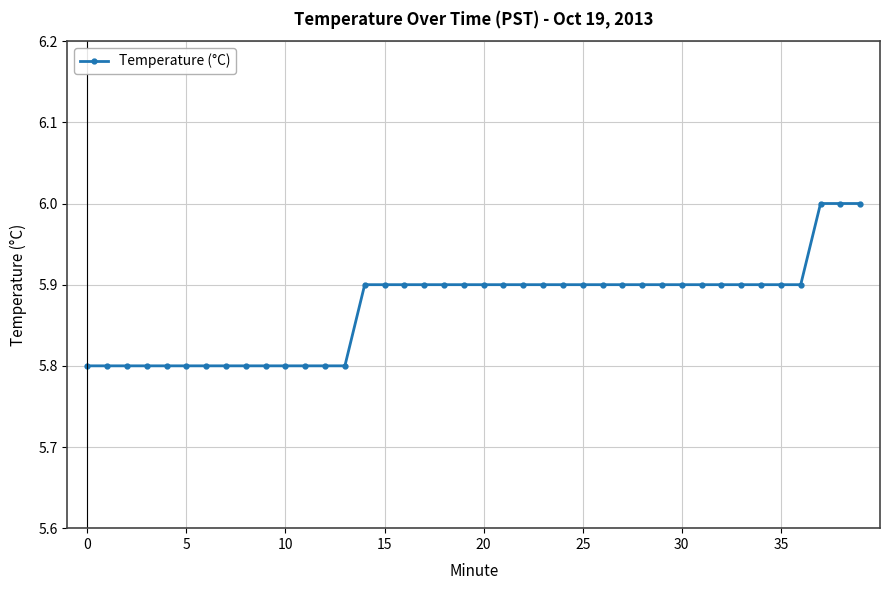

What is the difference between the maximum and second lowest values?

0.2